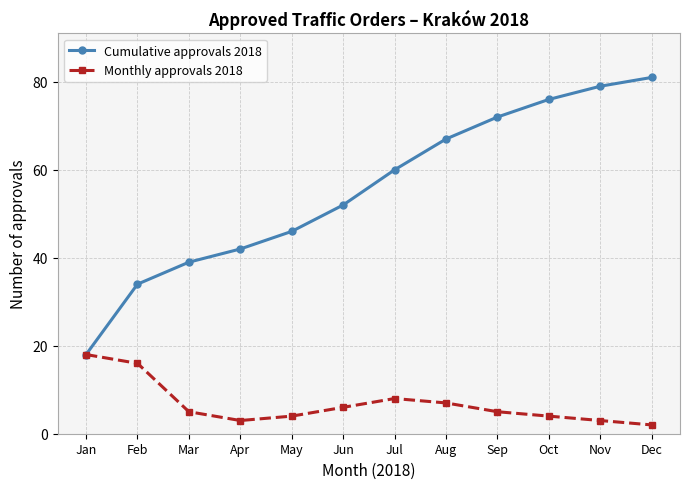

List the series in order of their peak value, highest first.

Cumulative approvals 2018, Monthly approvals 2018